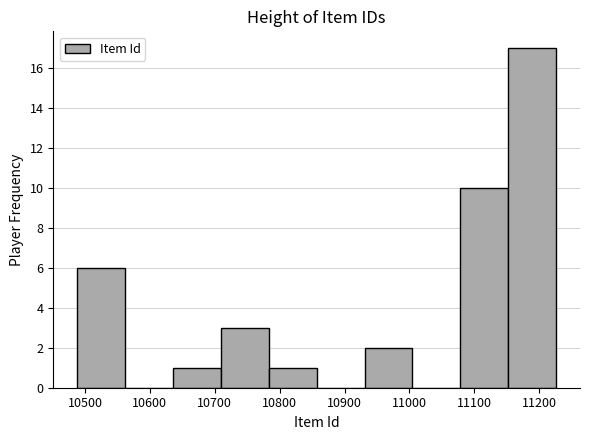

Reading left to right, transcribe this chart: for each bar, give the range it covers on the x-axis and its height. Neither the bar edges nor the heights are printed on the chart, so give them approximately, as read against the axes.

10490 to 10560: 6
10560 to 10640: 0
10640 to 10710: 1
10710 to 10780: 3
10780 to 10860: 1
10860 to 10930: 0
10930 to 11000: 2
11000 to 11080: 0
11080 to 11150: 10
11150 to 11230: 17